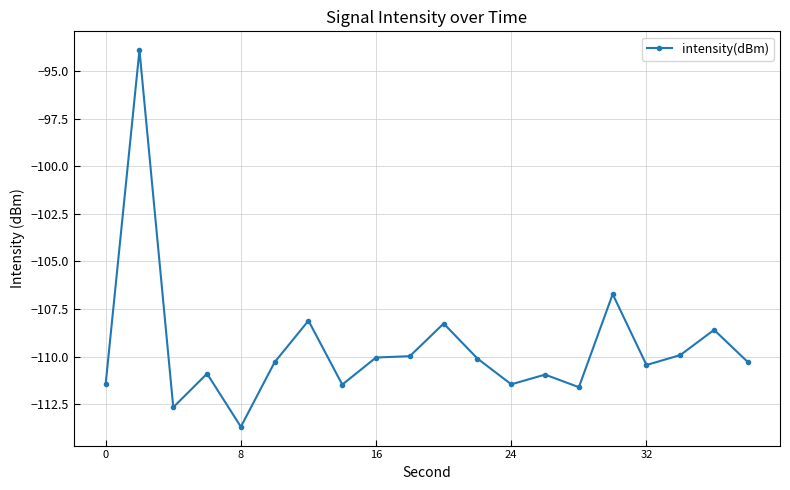

True or false: the data has more than 0 interior local peaks.

True